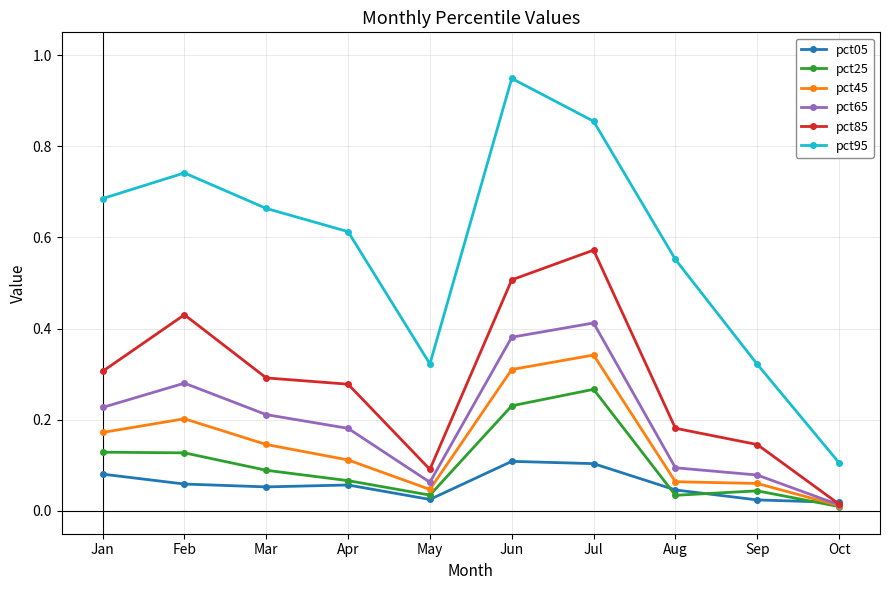

Which series changed the most between Jul and Aug?

pct85